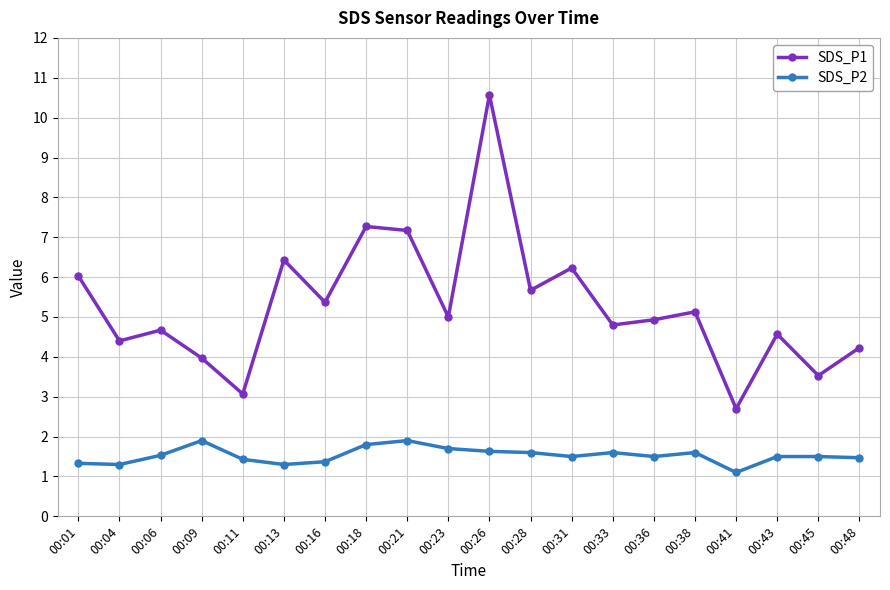

At which category is the sum across all series the highest?

00:26